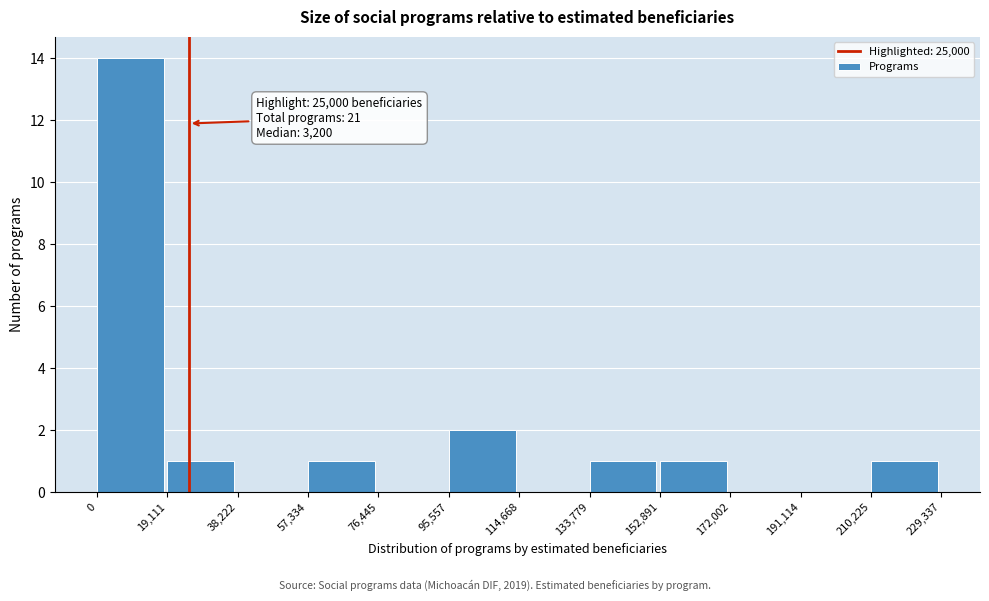

Which range on the x-axis has the tallest bar?

0 to 19,111